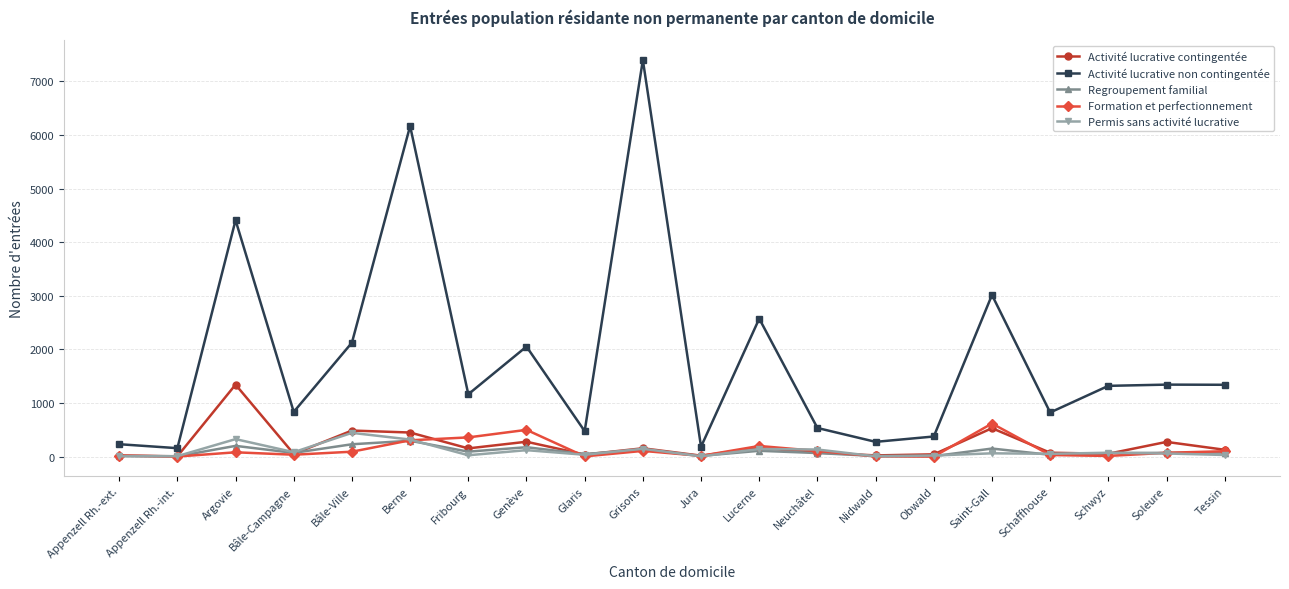

What value does the Activité lucrative non contingentée series have at Tessin, to the nearest 100?

1300